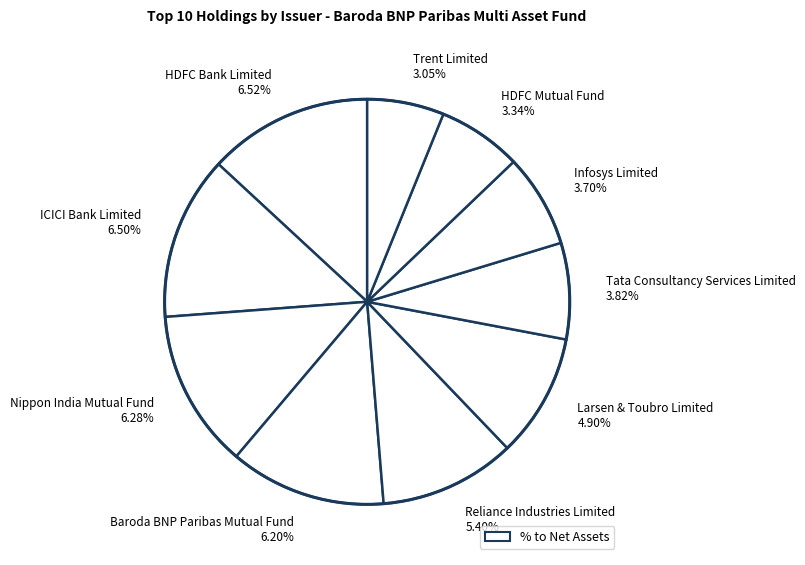

What is the smallest slice in the pie chart?

Trent Limited